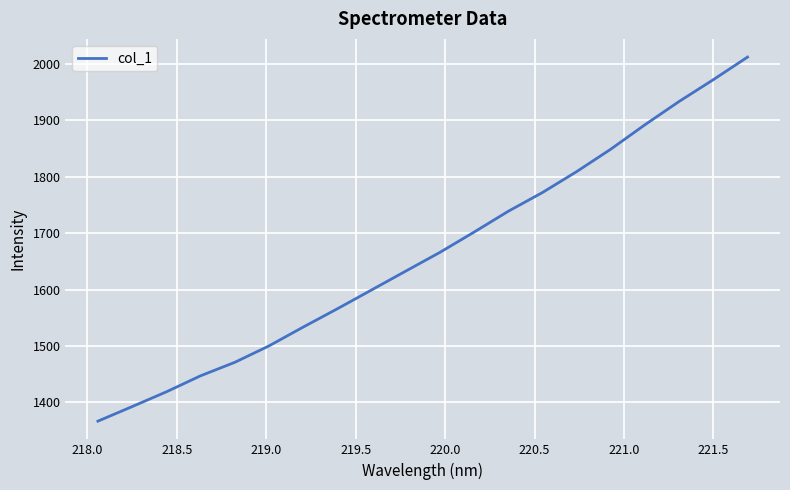

What is the difference between the maximum and minimum values?

645.1